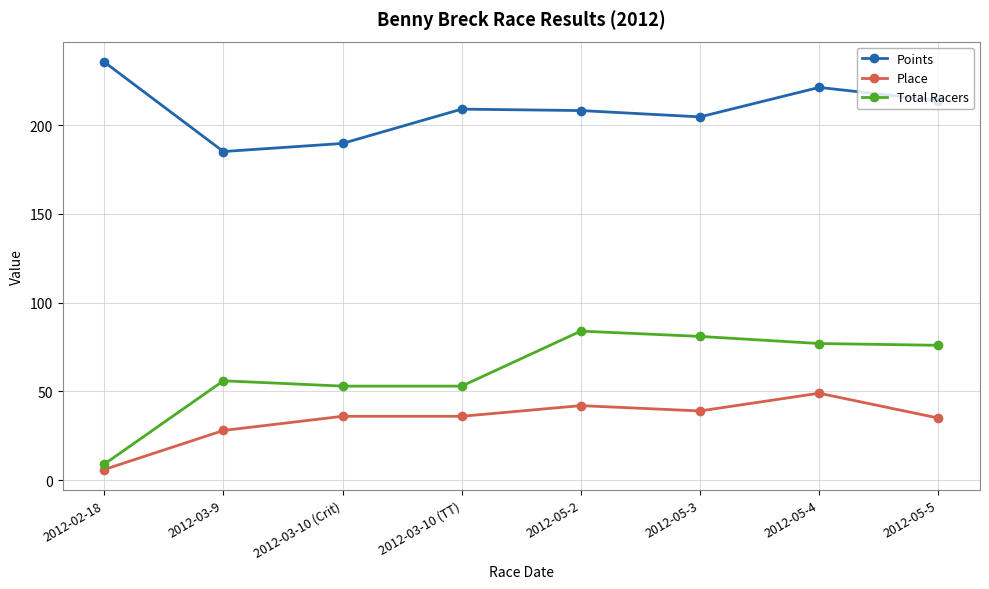

At which label does Place reach its minimum?

2012-02-18